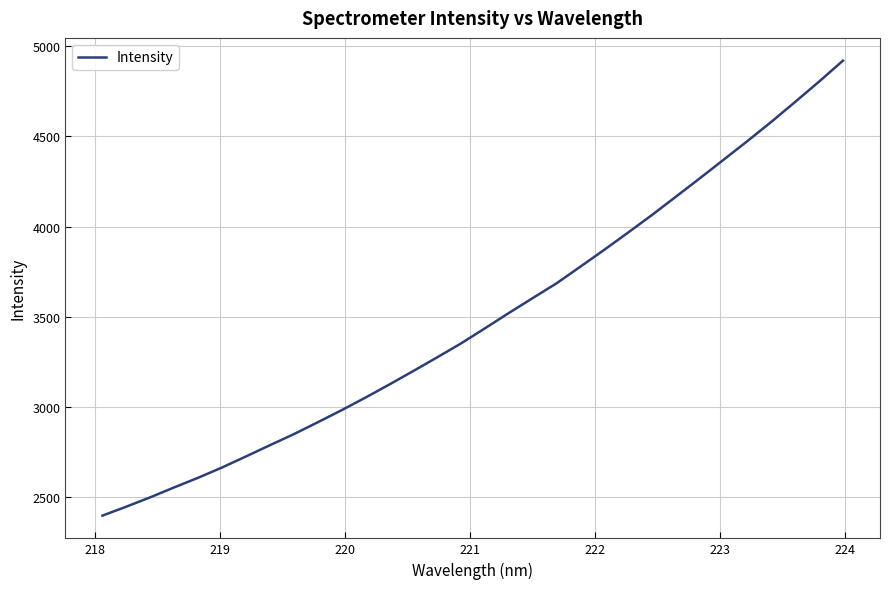

True or false: the data has more than 2 interior local peaks.

False